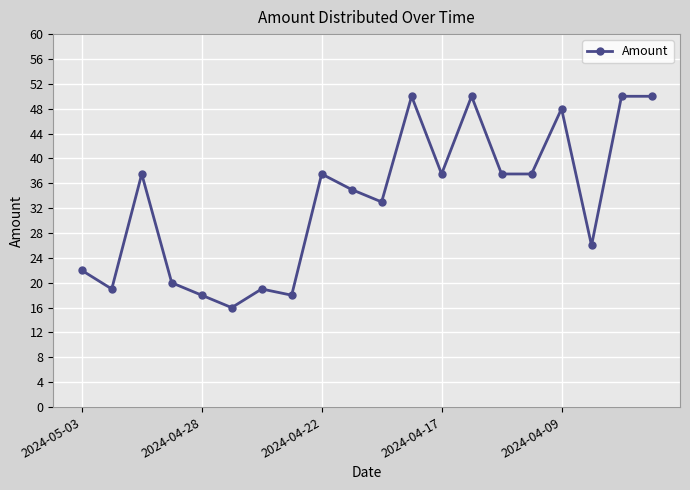

What is the difference between the maximum and minimum values?

34.0